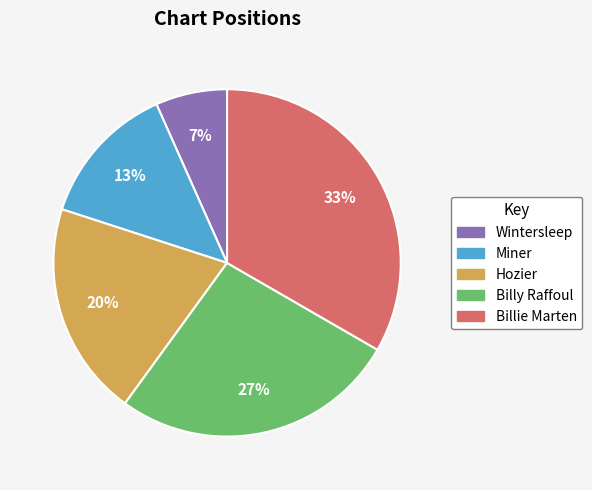

Rank the categories by value from highest to lowest.

Billie Marten, Billy Raffoul, Hozier, Miner, Wintersleep